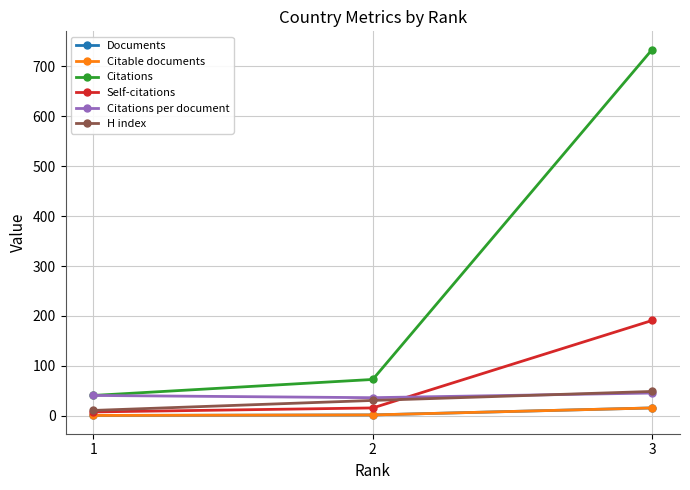

Is the value of Self-citations at 2 greater than the value of Citations per document at 3?

No